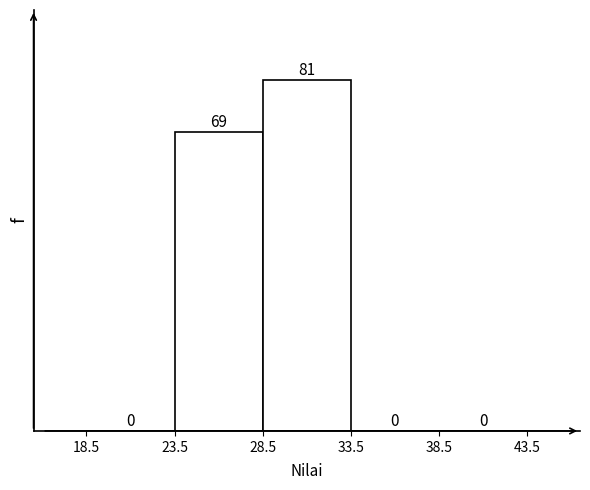

Reading left to right, transcribe this chart: for each bar, give the range it covers on the x-axis and its height.

18.5 to 23.5: 0
23.5 to 28.5: 69
28.5 to 33.5: 81
33.5 to 38.5: 0
38.5 to 43.5: 0